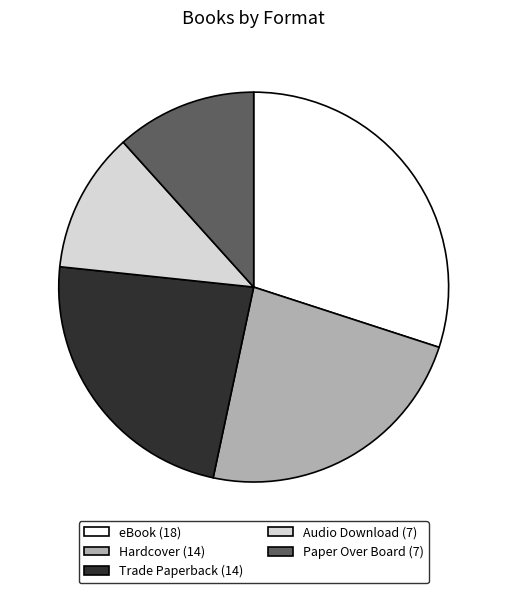

How many segments does this pie chart have?

5